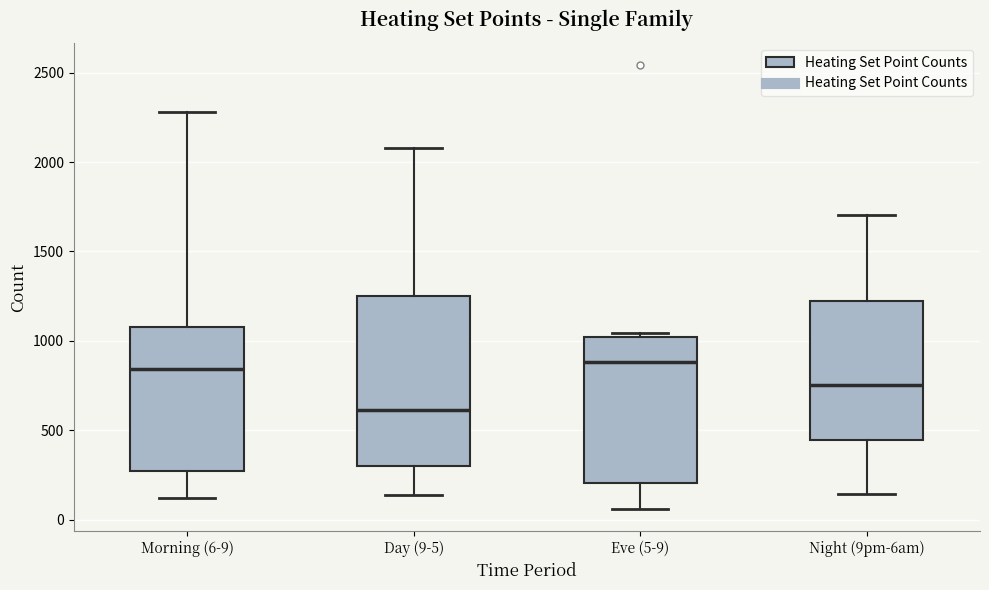

Where does the median line of the box for Day (9-5) sit on the y-axis? The values are not printed on the chart, so give them approximately, as read against the axis.

600